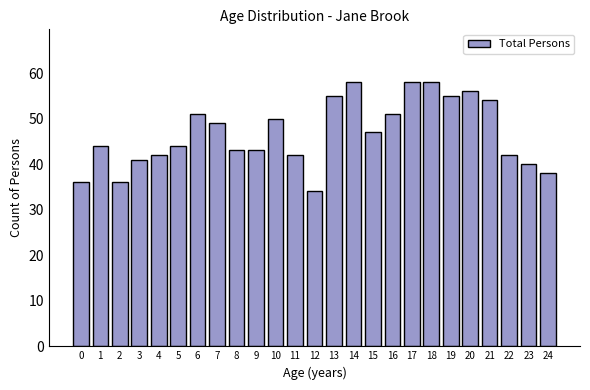

Reading left to right, list all the values displayed in this chart.

36	44	36	41	42	44	51	49	43	43	50	42	34	55	58	47	51	58	58	55	56	54	42	40	38